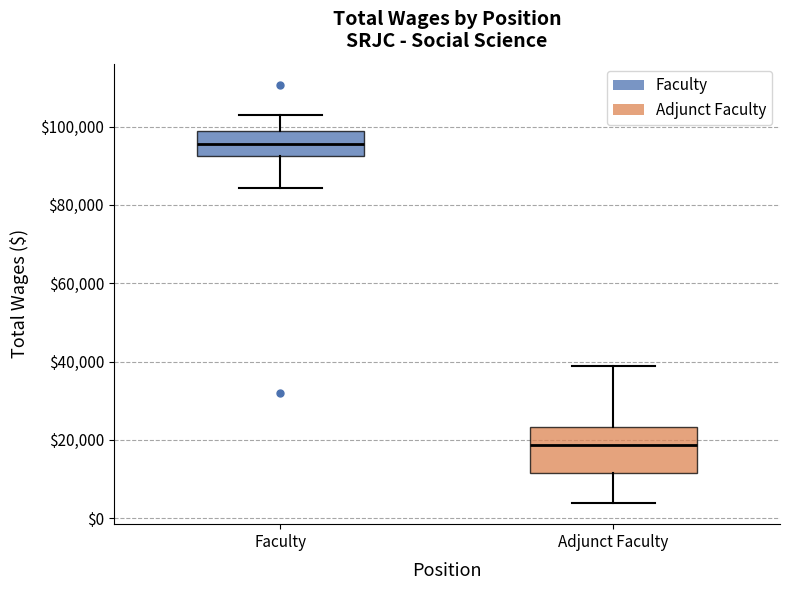

Where does the upper whisker of the box for Faculty end on the y-axis? The values are not printed on the chart, so give them approximately, as read against the axis.

102000